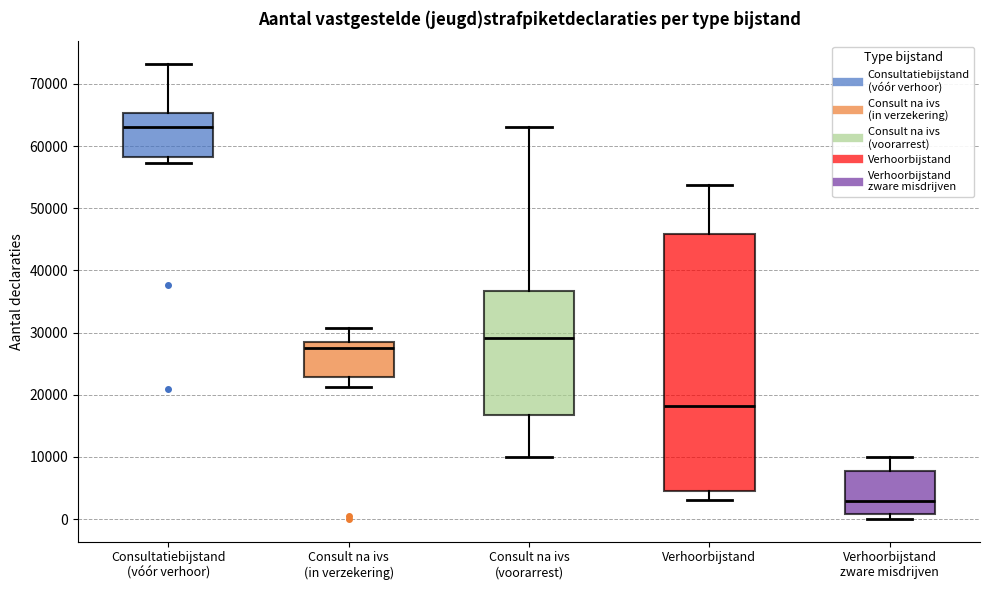

Where does the median line of the box for Consultatiebijstand (vóór verhoor) sit on the y-axis? The values are not printed on the chart, so give them approximately, as read against the axis.

63000